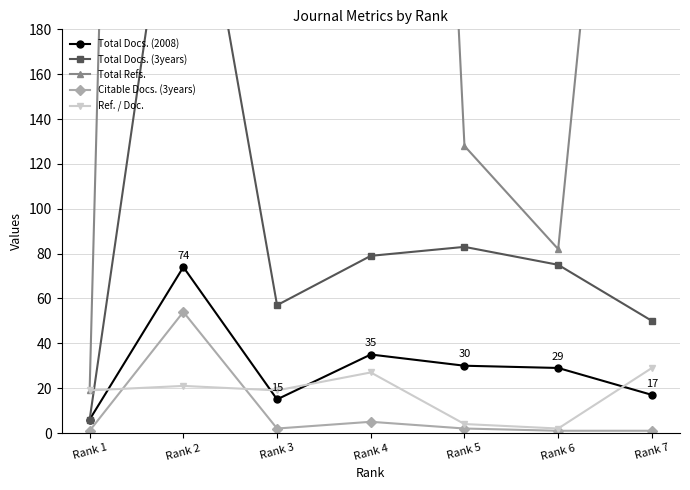

True or false: Citable Docs. (3years) and Ref. / Doc. intersect in this chart.

True